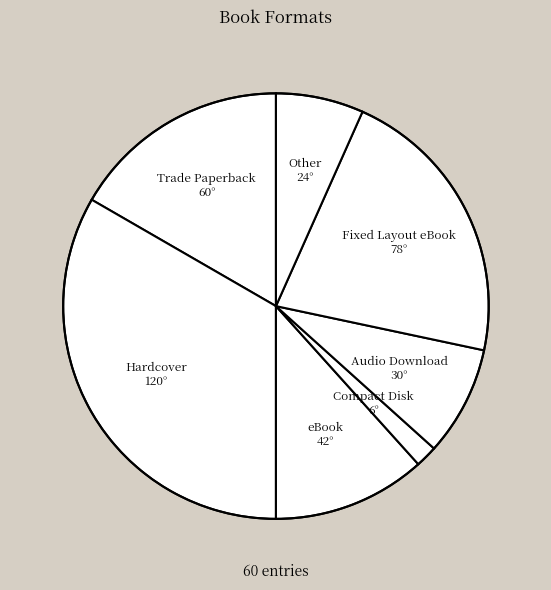

How many slices are in this pie chart?

7